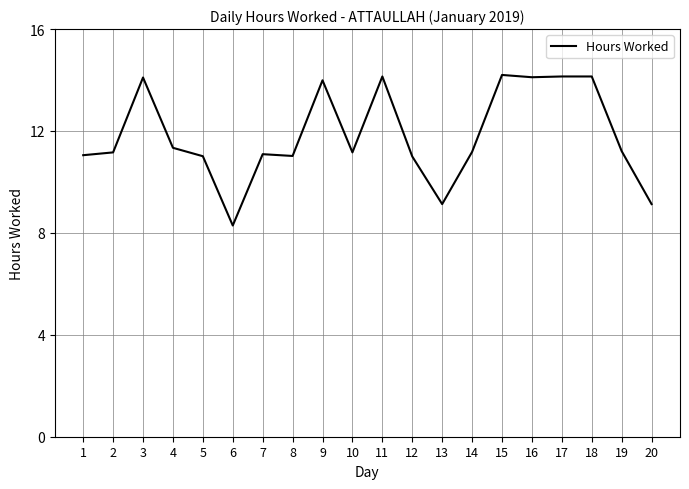

True or false: the data shows 11.0 at 12.

True